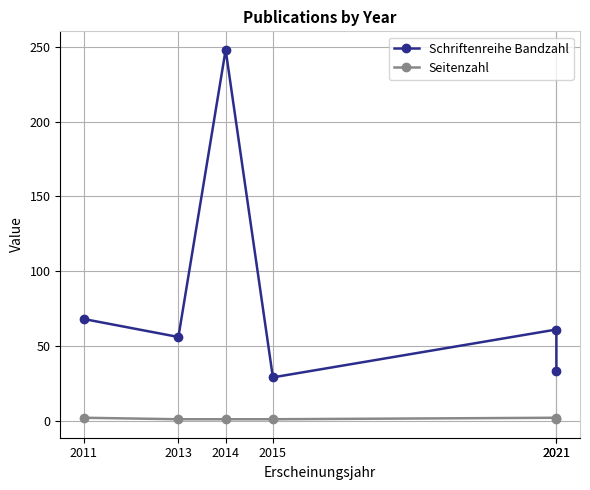

The value of Seitenzahl at 2021 is 0. True or false?

False